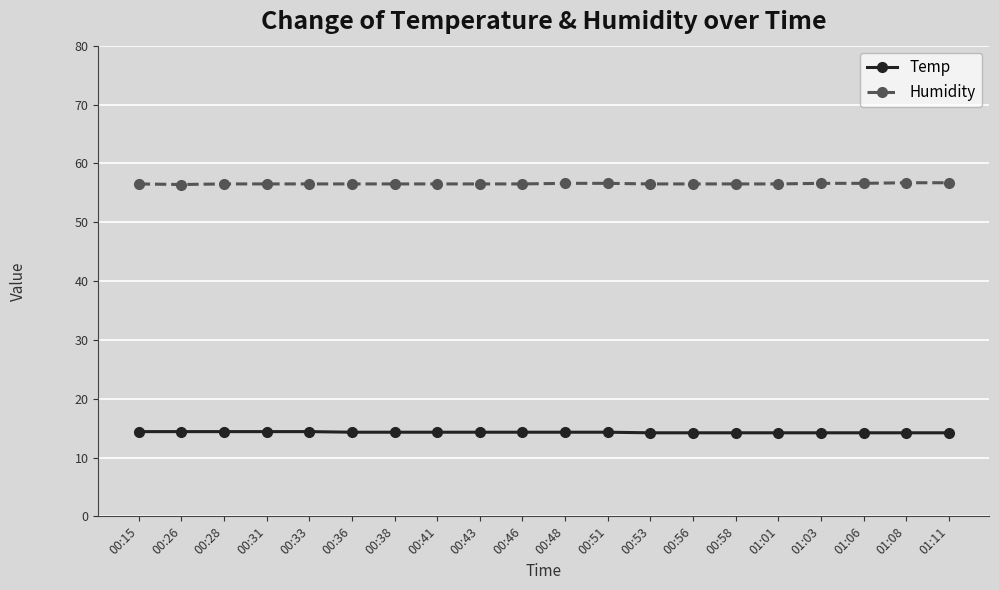

The value of Humidity at 00:41 is 11.6. True or false?

False